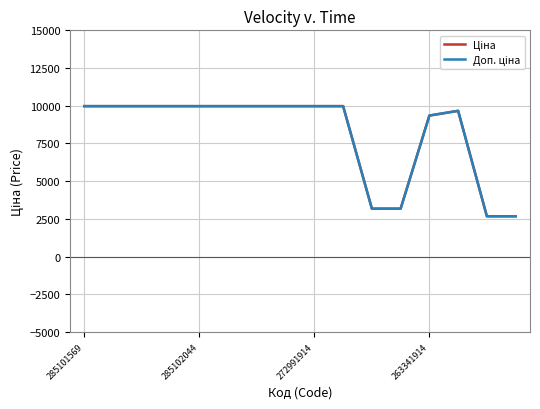

What is the smallest value displayed?

2677.9